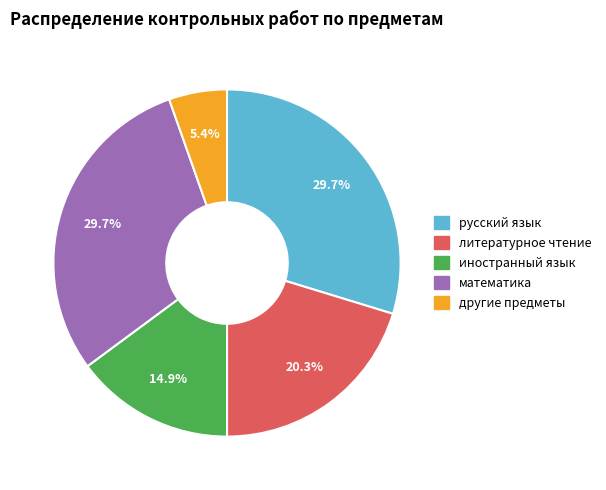

Does any single category account for the majority?

No